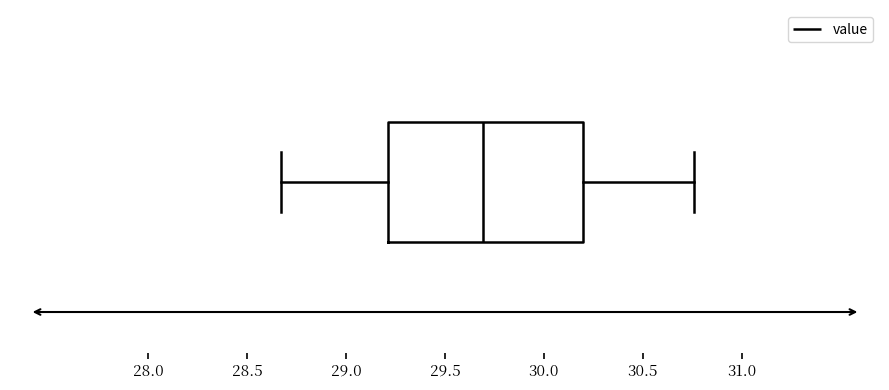

Where is the left edge of the box on the x-axis? The values are not printed on the chart, so give them approximately, as read against the axis.

29.20